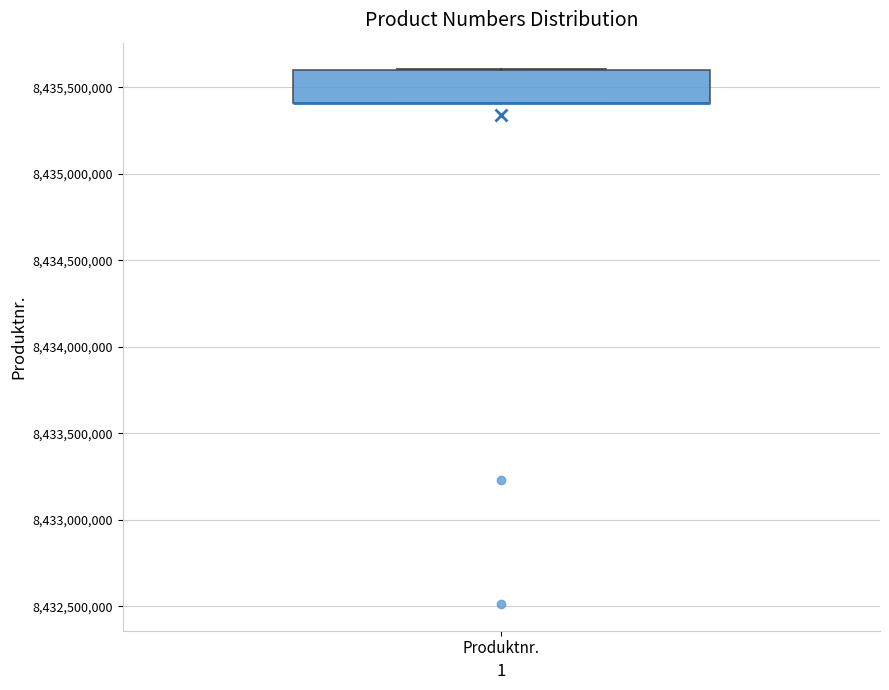

Where is the upper edge of the box for Produktnr. on the y-axis? The values are not printed on the chart, so give them approximately, as read against the axis.

8435600000